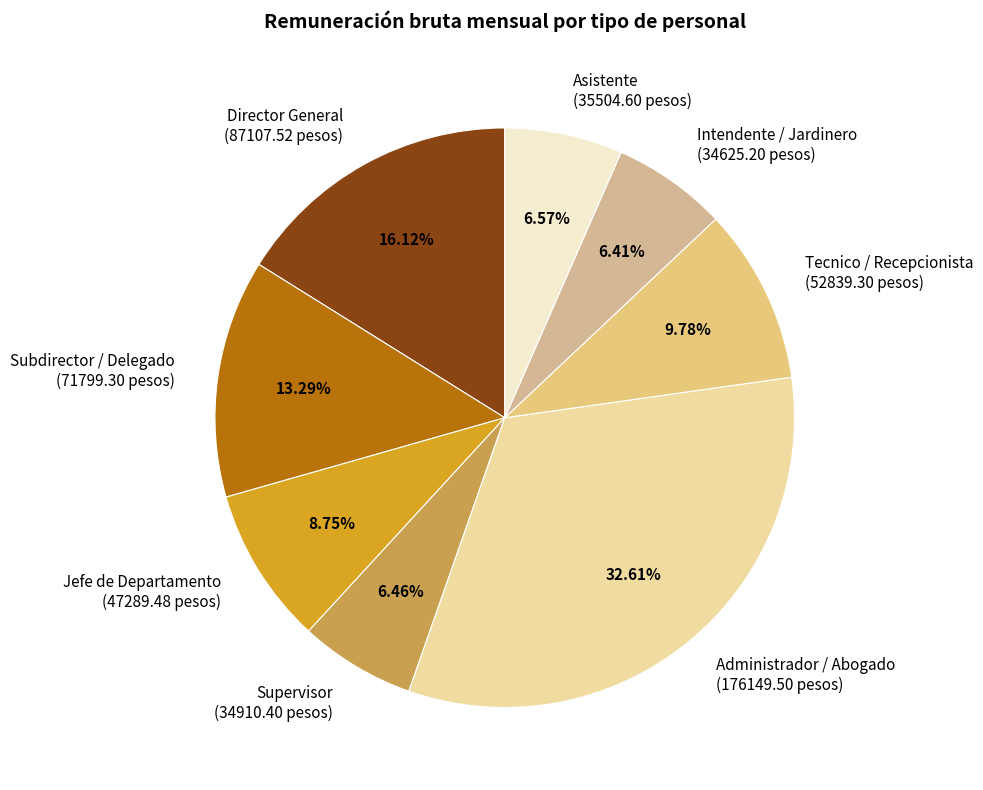

How many slices are in this pie chart?

8